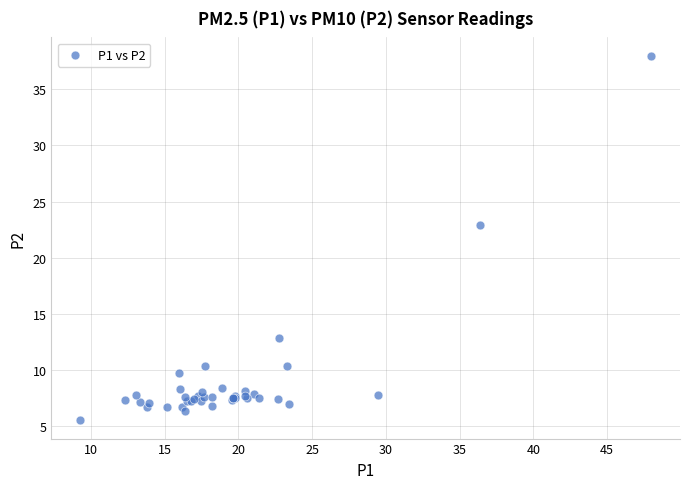

What Y value in the scatter plot is closest to 21?

22.9